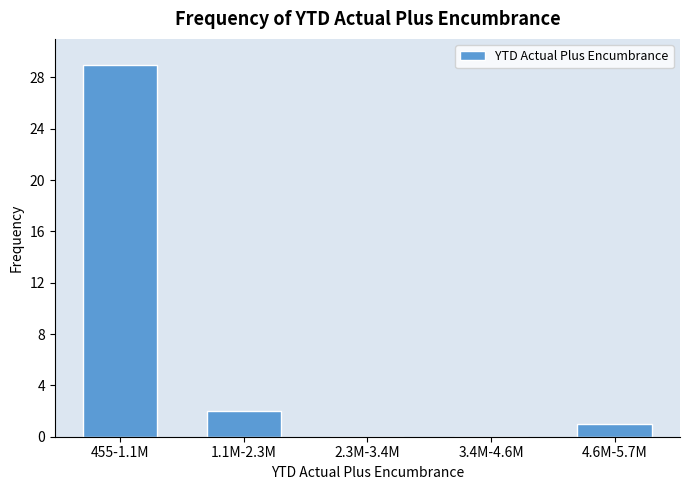

Reading left to right, what are all the values shown in this chart?

455-1.1M=29	1.1M-2.3M=2	2.3M-3.4M=0	3.4M-4.6M=0	4.6M-5.7M=1